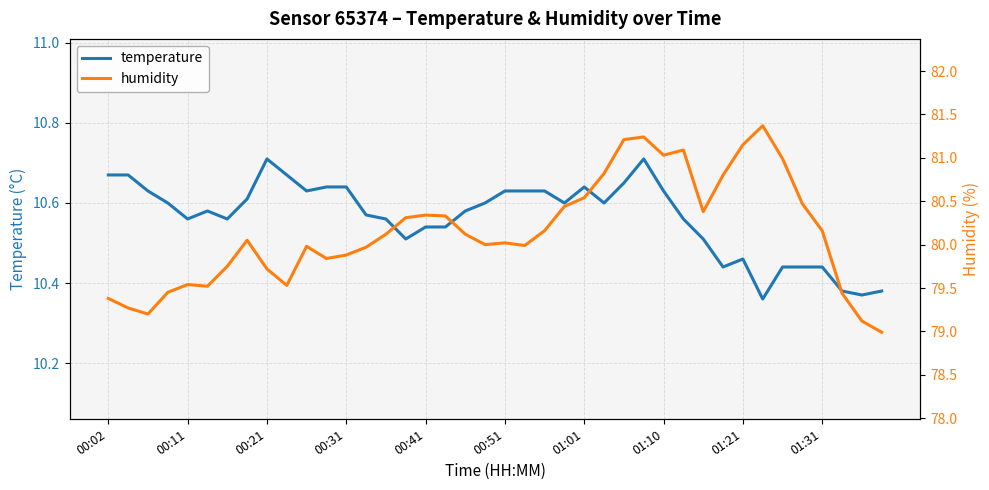

Is it true that temperature equals 5.0 at 01:01?

False